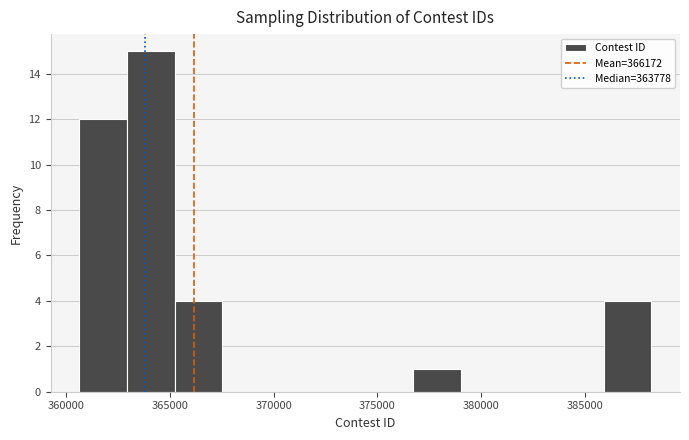

Reading left to right, transcribe this chart: for each bar, give the range it covers on the x-axis and its height. Neither the bar edges nor the heights are printed on the chart, so give them approximately, as read against the axes.

360500 to 363000: 12
363000 to 365000: 15
365000 to 367500: 4
367500 to 370000: 0
370000 to 372000: 0
372000 to 374500: 0
374500 to 376500: 0
376500 to 379000: 1
379000 to 381500: 0
381500 to 383500: 0
383500 to 386000: 0
386000 to 388000: 4